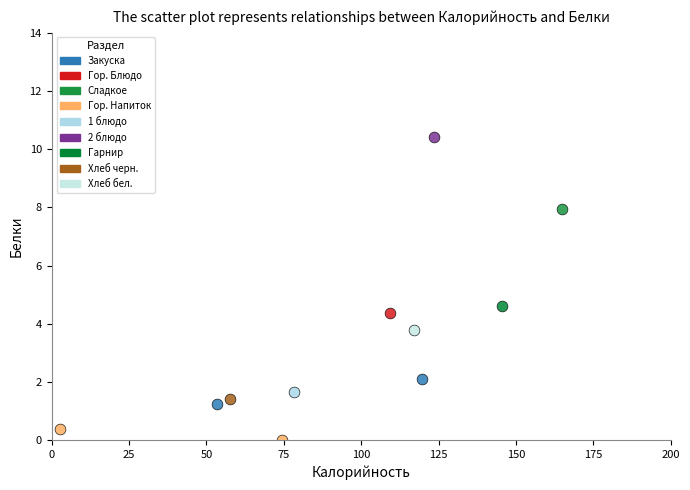

What are all the series names shown in the legend?

Закуска, Гор. Блюдо, Сладкое, Гор. Напиток, 1 блюдо, 2 блюдо, Гарнир, Хлеб черн., Хлеб бел.